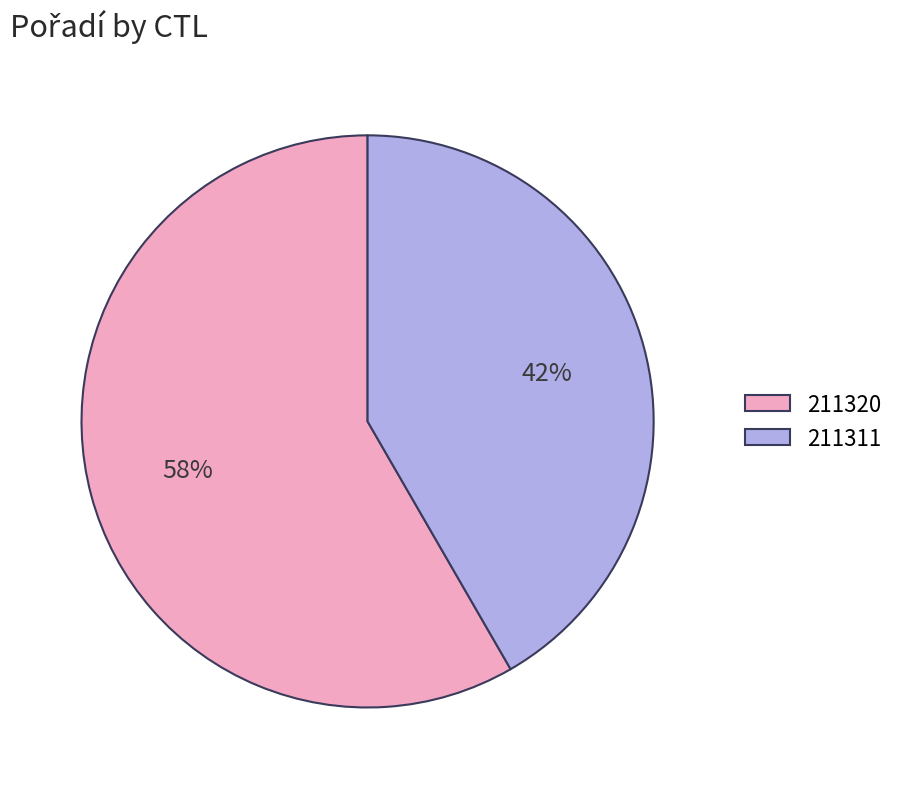

How many segments does this pie chart have?

2